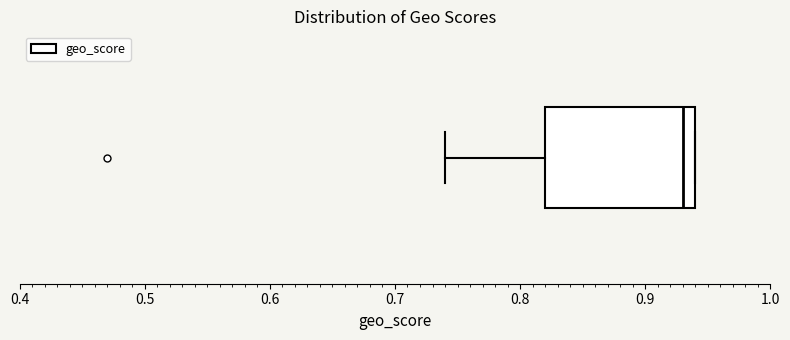

Read this box plot against the x-axis: the position of the median line, the range covered by the box, and the ends of both whiskers. The values are not printed on the chart, so give them approximately, as read against the axis.

median 0.93, box 0.82 to 0.94, whiskers 0.74 to 0.94